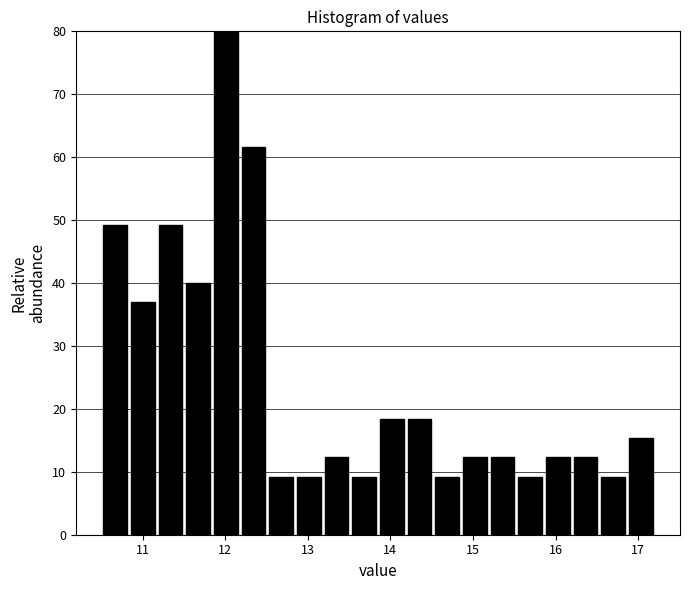

Read against the x-axis, roughly where is the centre of the tallest bar?

12.0